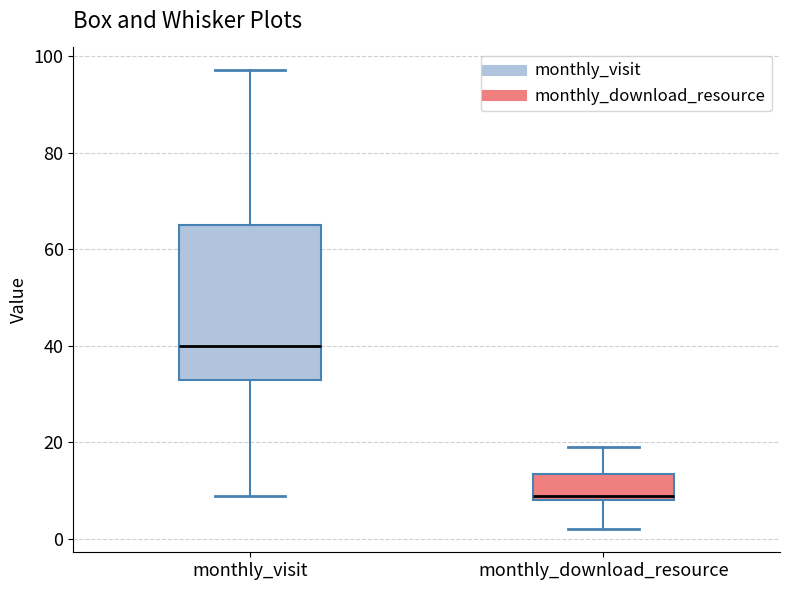

Which box is the tallest, from its lower edge to its upper edge?

monthly_visit